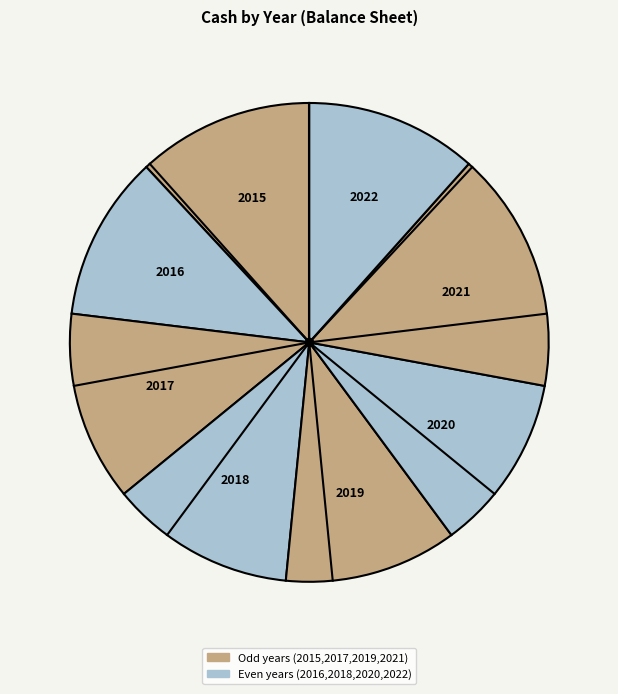

What is the largest slice in the pie chart?

2021